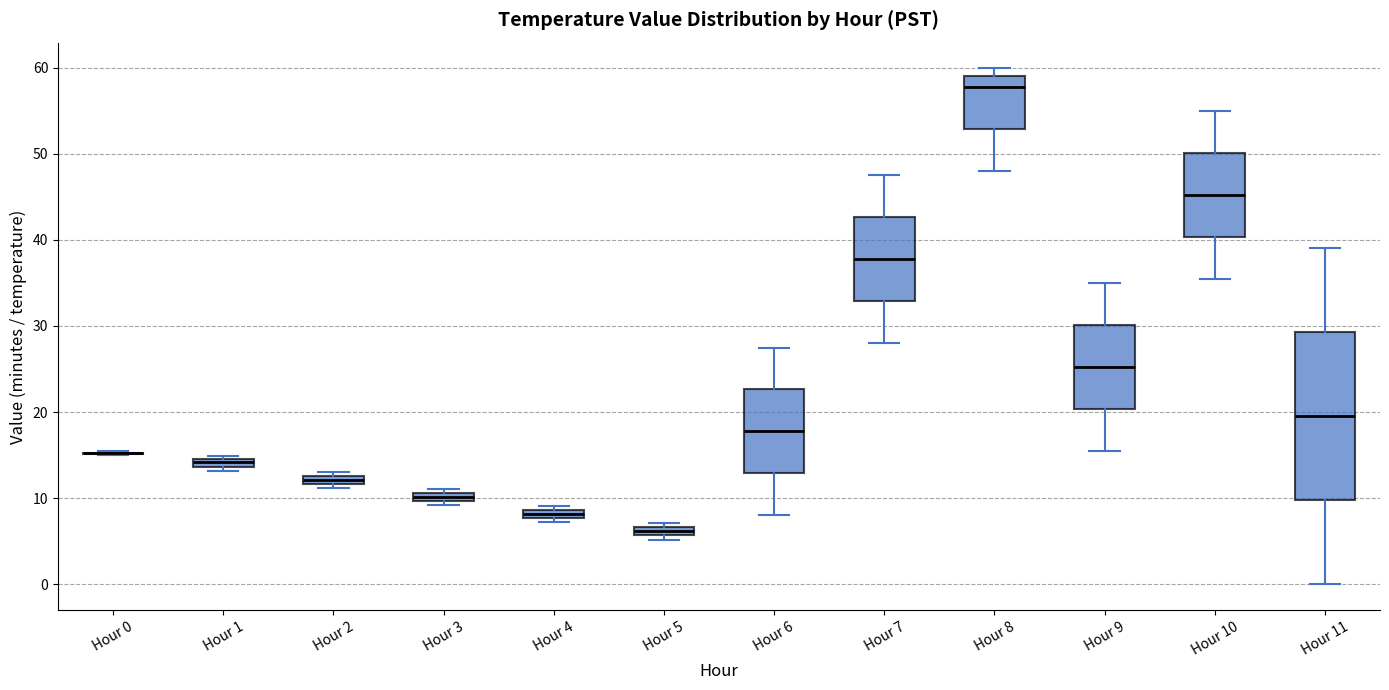

Where is the upper edge of the box for Hour 2 on the y-axis? The values are not printed on the chart, so give them approximately, as read against the axis.

13